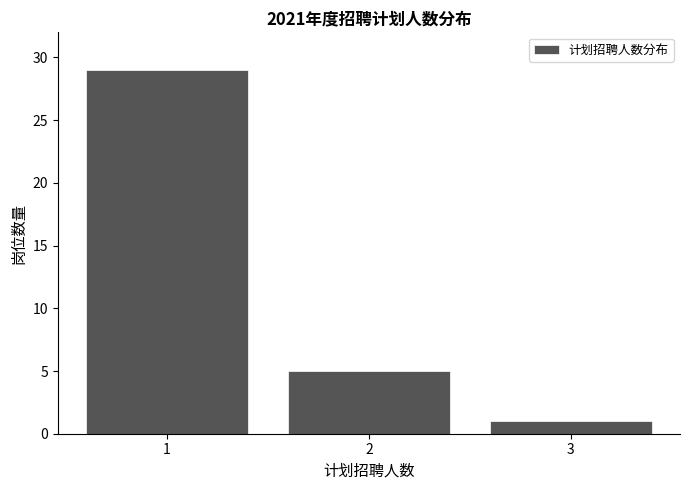

Reading left to right, what are all the values shown in this chart?

1=29	2=5	3=1